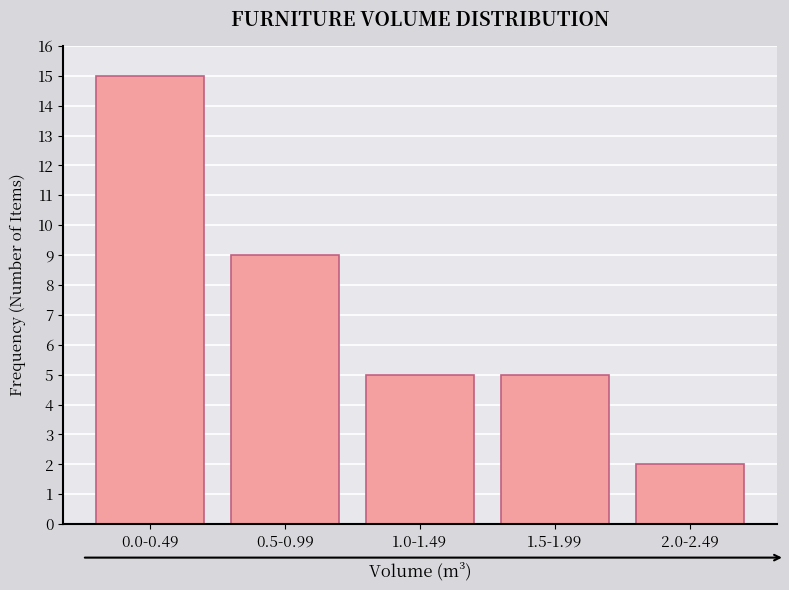

Reading left to right, extract all data points from this chart.

15	9	5	5	2